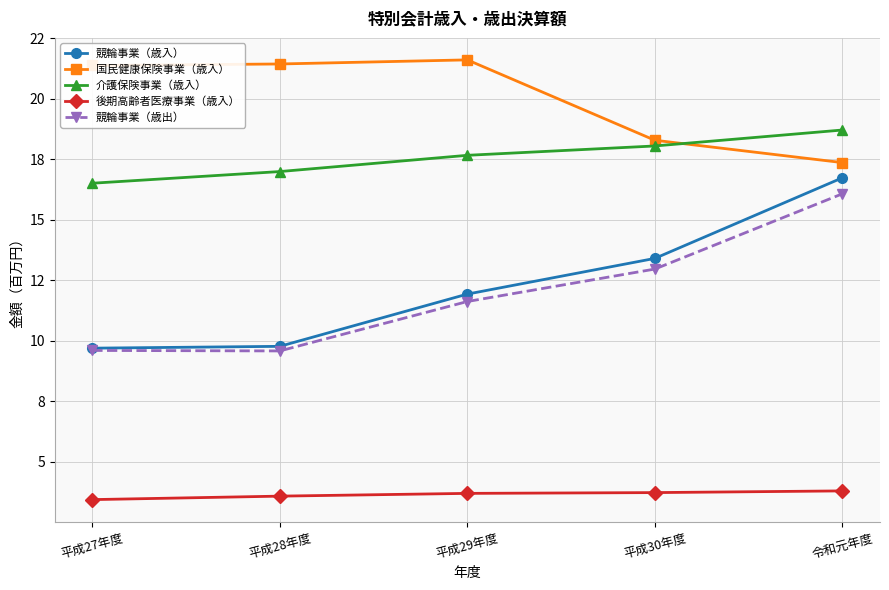

What is the total value across all series at 令和元年度?

72.7